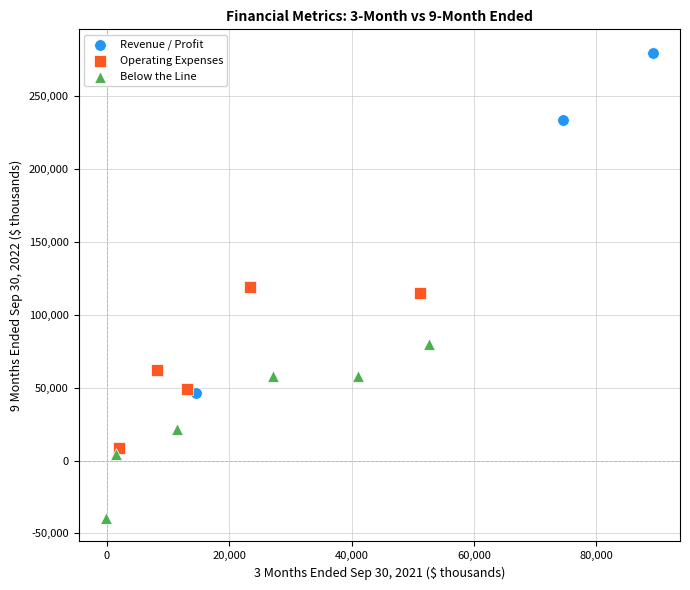

Which series has the largest Y range (max minus min)?

Revenue / Profit